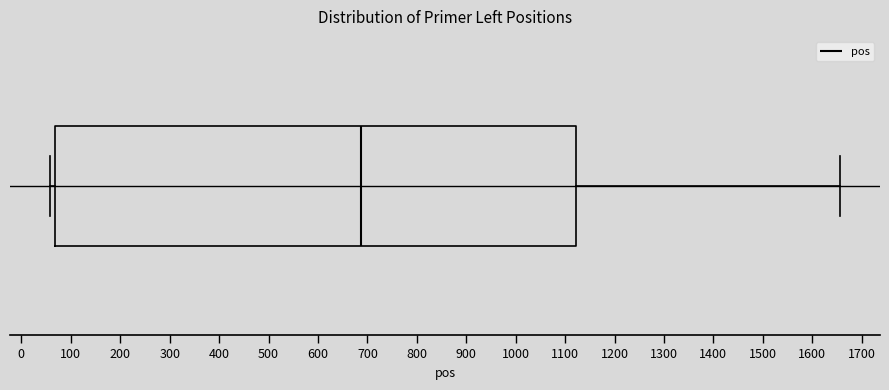

Read this box plot against the x-axis: the position of the median line, the range covered by the box, and the ends of both whiskers. The values are not printed on the chart, so give them approximately, as read against the axis.

median 690, box 70 to 1120, whiskers 60 to 1660